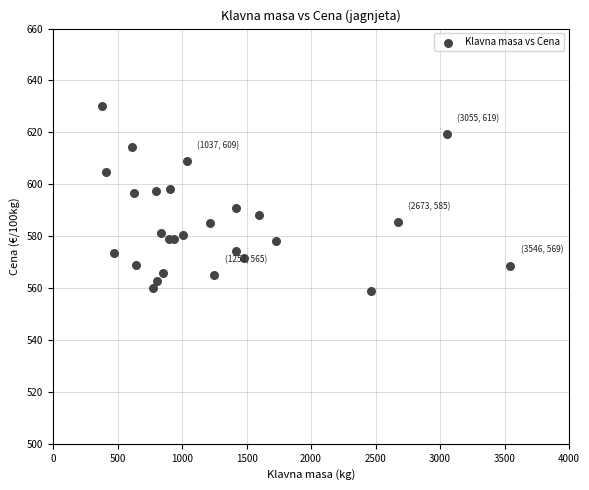

What is the range of X values (max minus min)?

3170.0